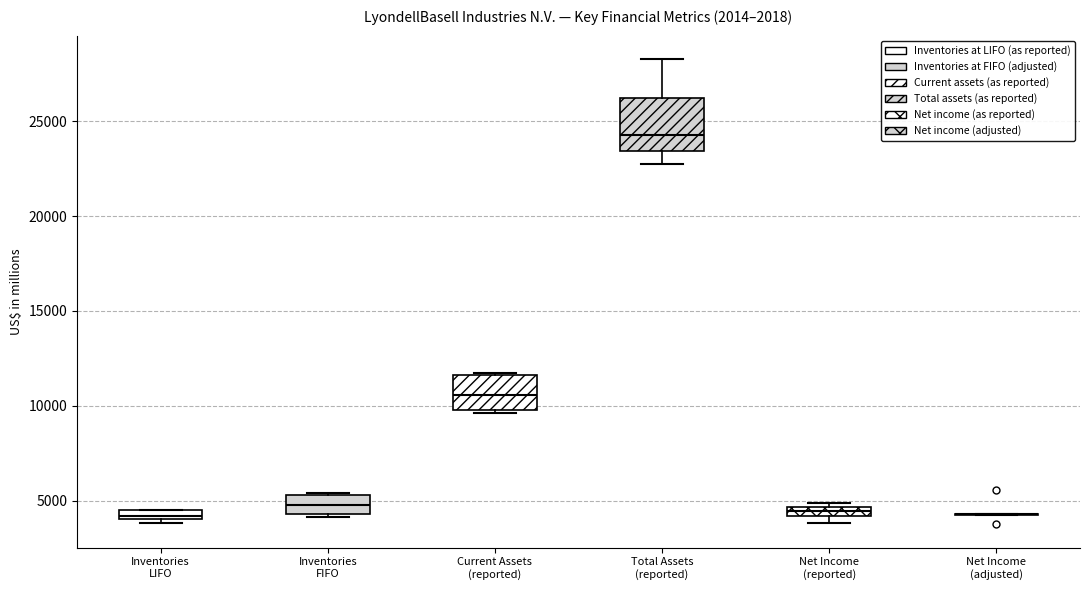

Comparing the boxes themselves (not the whiskers), which one is the tallest?

Total Assets (reported)